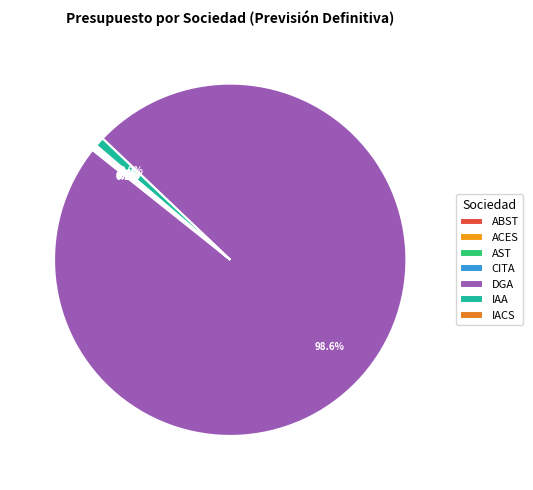

Which slice is the smallest?

ACES